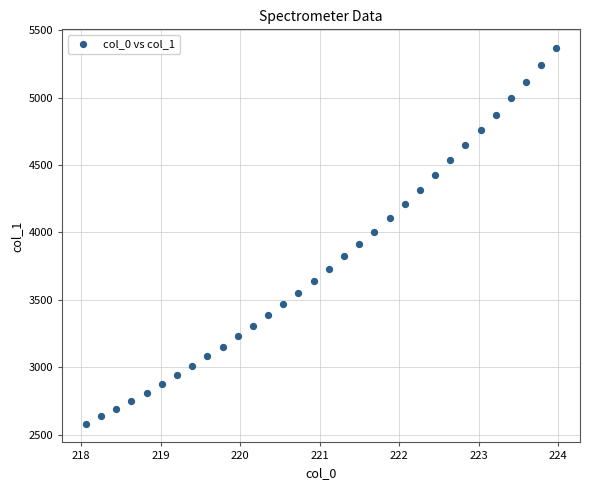

What is the range of X values (max minus min)?

5.9